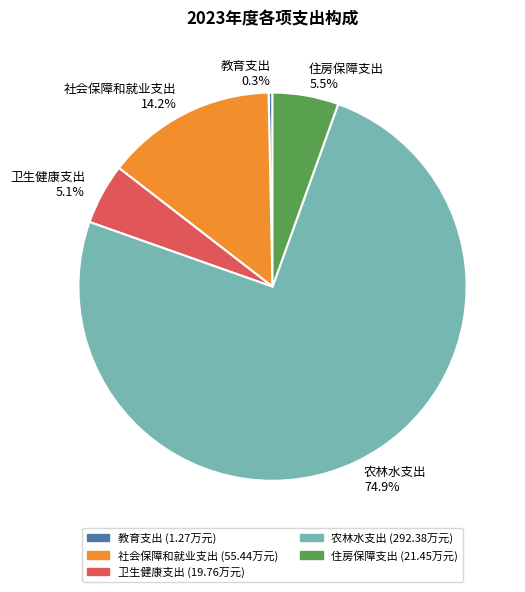

Which category has the biggest portion of the pie?

农林水支出